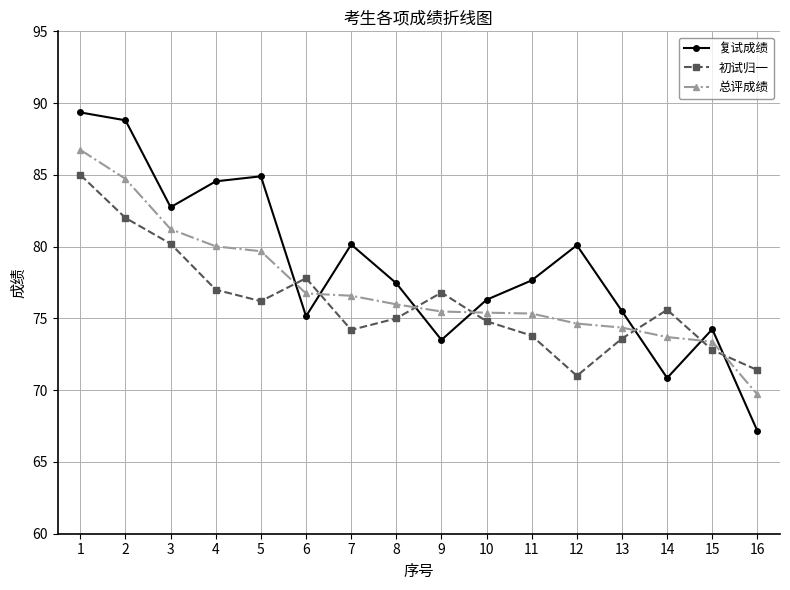

At which category does 复试成绩 reach its first local valley?

3